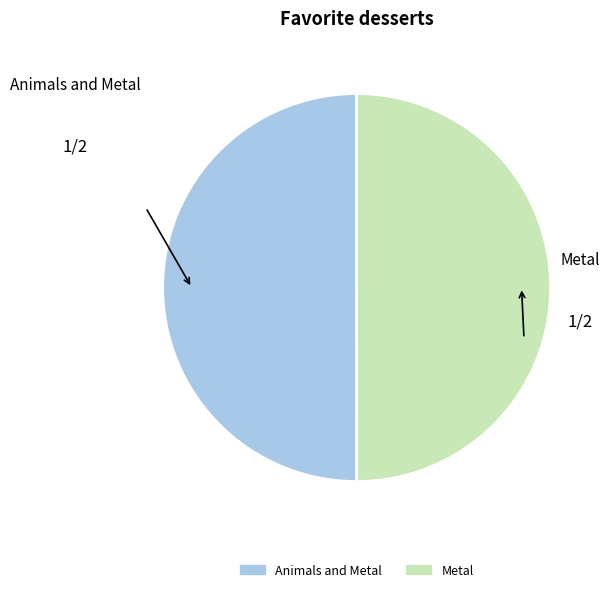

Do Metal and Animals and Metal together represent more than half of the pie?

Yes